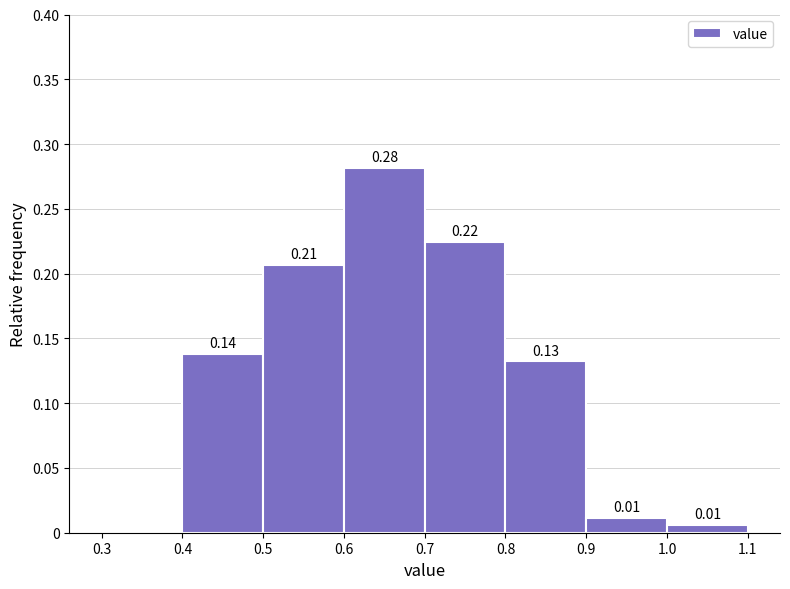

Over which range of the x-axis is the bar tallest?

0.6 to 0.7